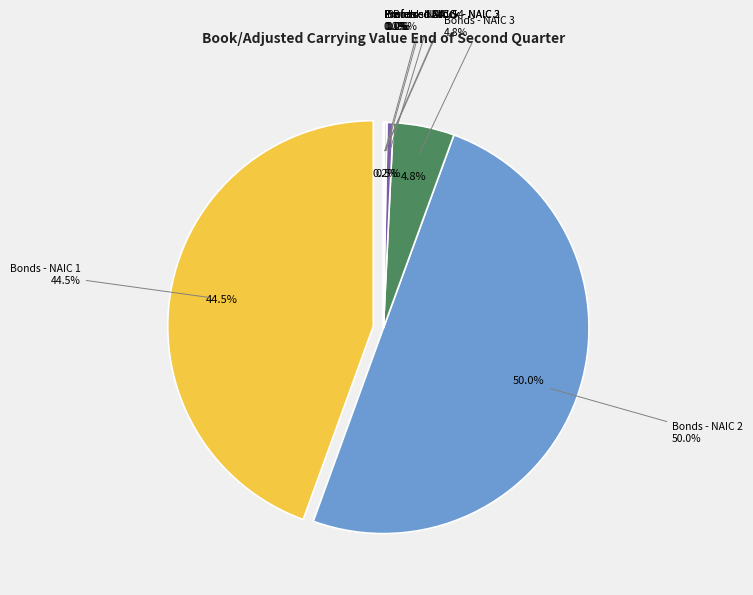

Does any single category account for the majority?

No